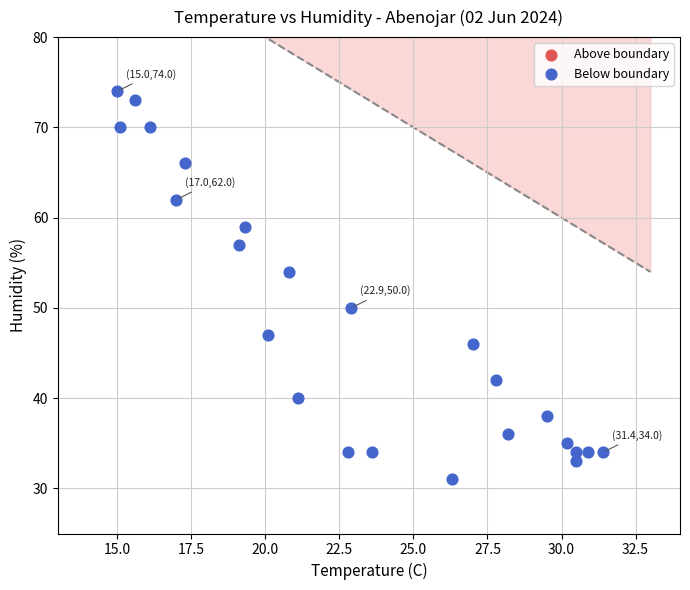

What is the range of Y values (max minus min)?

43